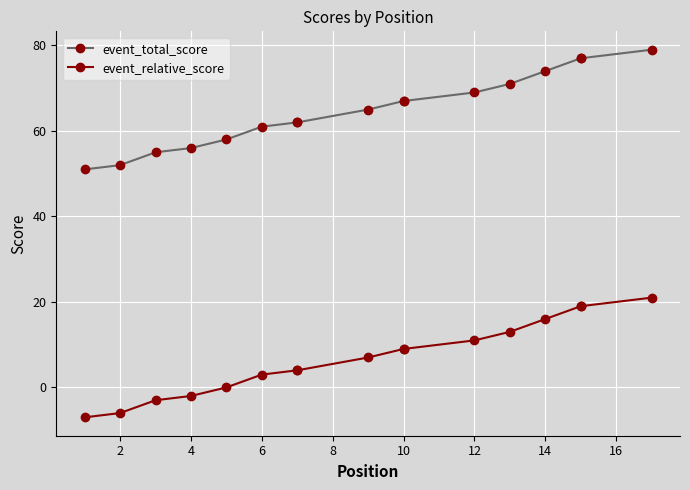

How many lines are shown in the chart?

2